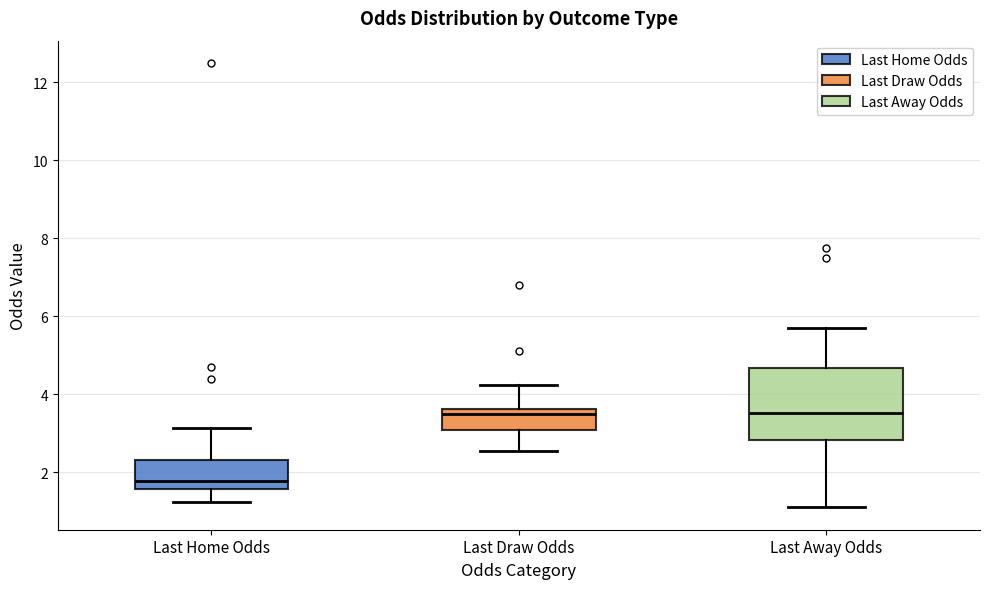

Reading left to right, read every box against the y-axis: the position of its median line, the range the box covers, and the ends of its whiskers. The values are not printed on the chart, so give them approximately, as read against the axis.

Last Home Odds: median 1.8, box 1.6 to 2.4, whiskers 1.2 to 3.2
Last Draw Odds: median 3.6 (just below the box's upper edge), box 3.0 to 3.6, whiskers 2.6 to 4.2
Last Away Odds: median 3.6, box 2.8 to 4.6, whiskers 1.2 to 5.8